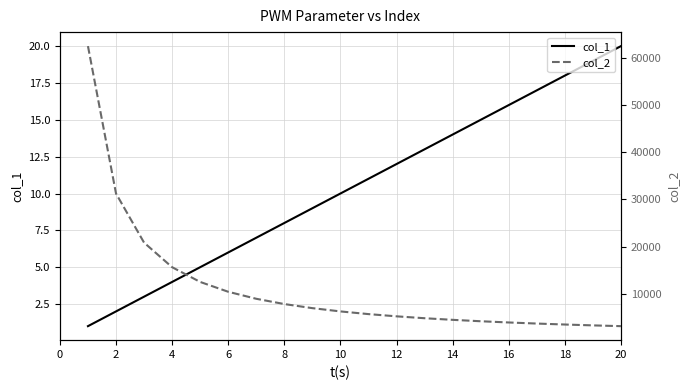

What are all the series names shown in the legend?

col_1, col_2